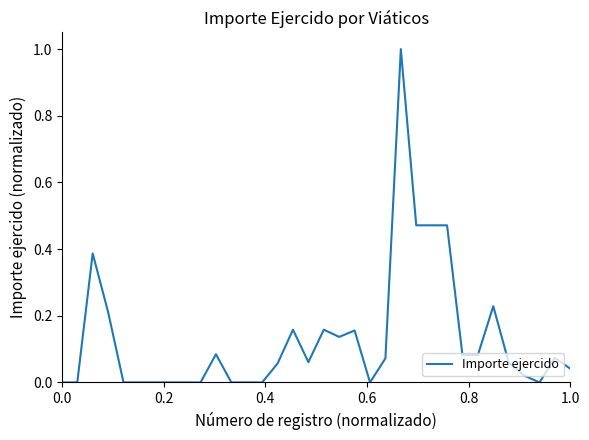

What is the difference between the maximum and minimum values?

1.0